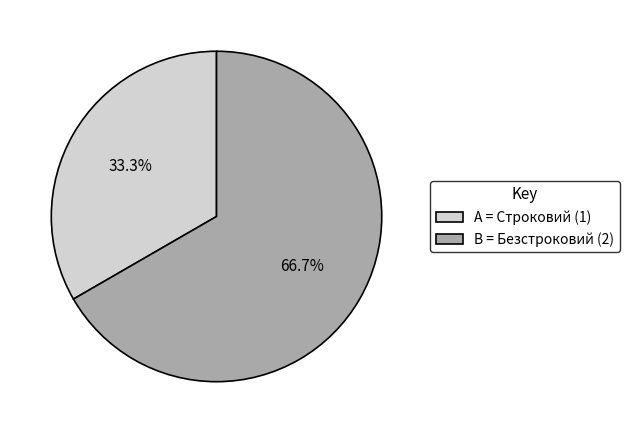

How many segments does this pie chart have?

2